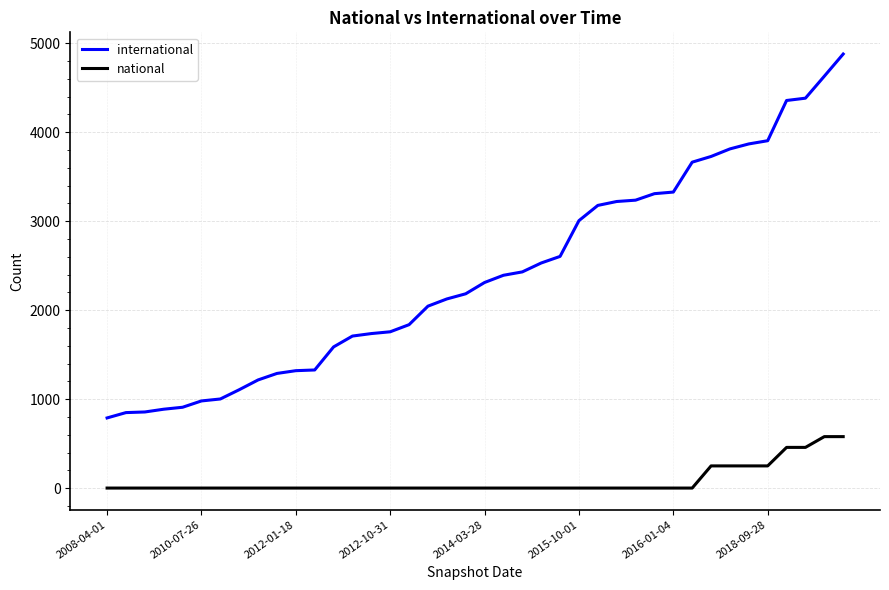

True or false: national and international intersect in this chart.

False